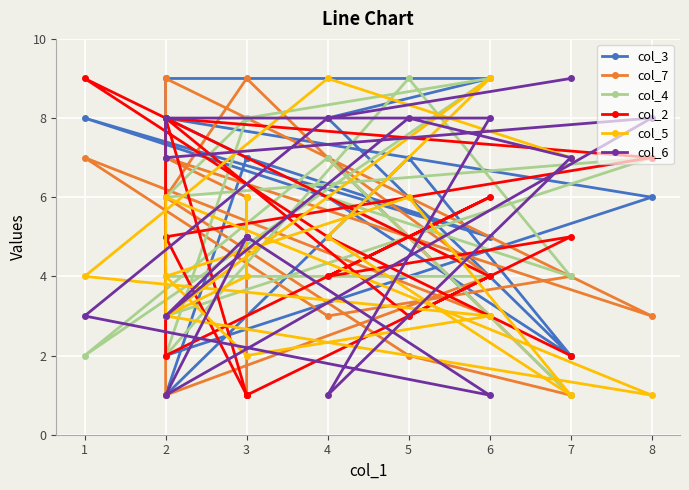

What is the maximum value shown in the chart?

9